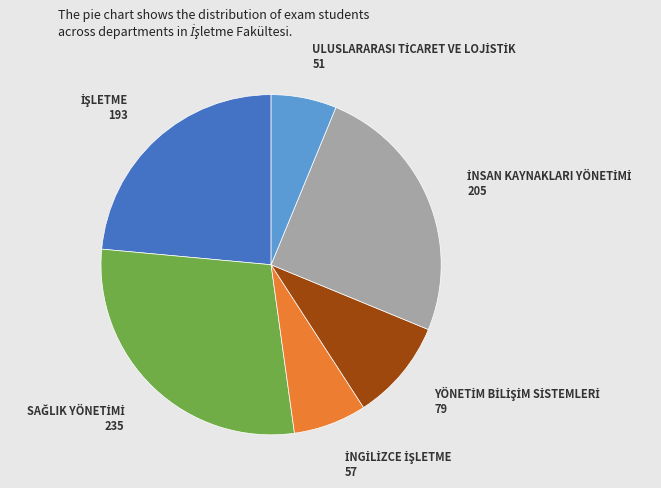

Is there any slice that represents more than half of the pie?

No